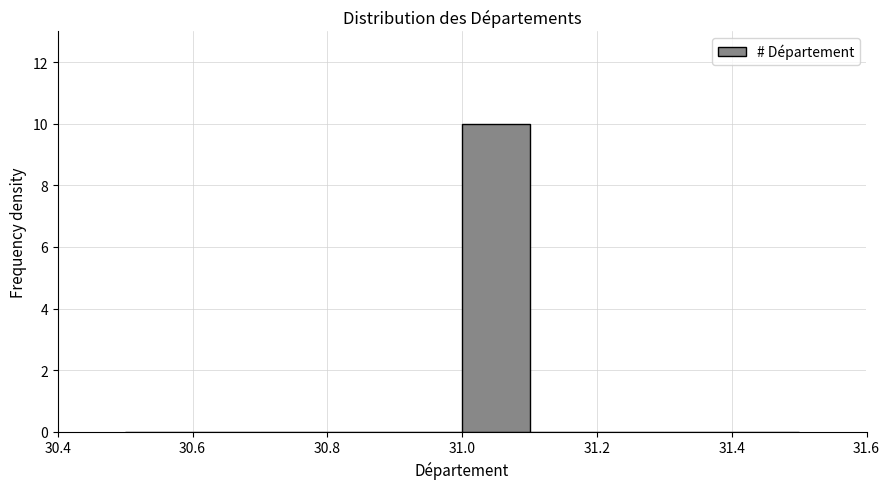

Reading left to right, list every bar in this chart as the range it spans on the x-axis followed by its height. The values are not printed on the chart, so give them approximately, as read against the axis.

30.5 to 30.6: 0
30.6 to 30.7: 0
30.7 to 30.8: 0
30.8 to 30.9: 0
30.9 to 31.0: 0
31.0 to 31.1: 10
31.1 to 31.2: 0
31.2 to 31.3: 0
31.3 to 31.4: 0
31.4 to 31.5: 0